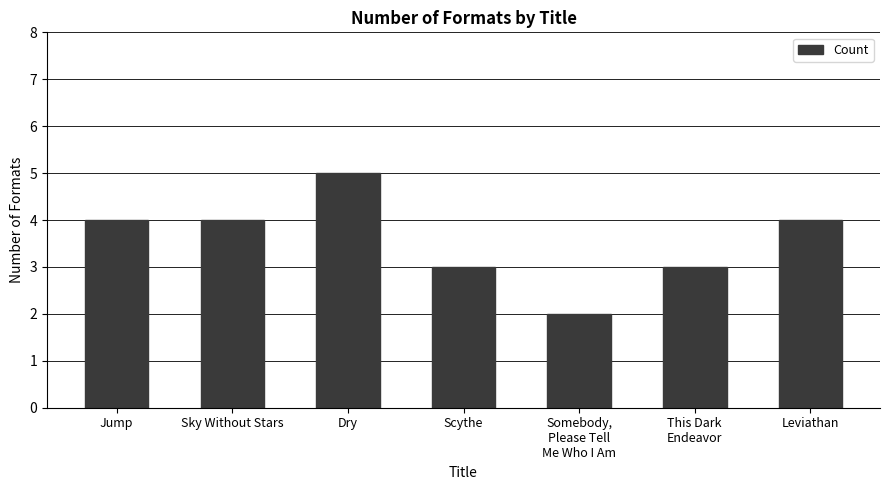

At which category does the chart reach its minimum across all series?

Somebody,
Please Tell
Me Who I Am